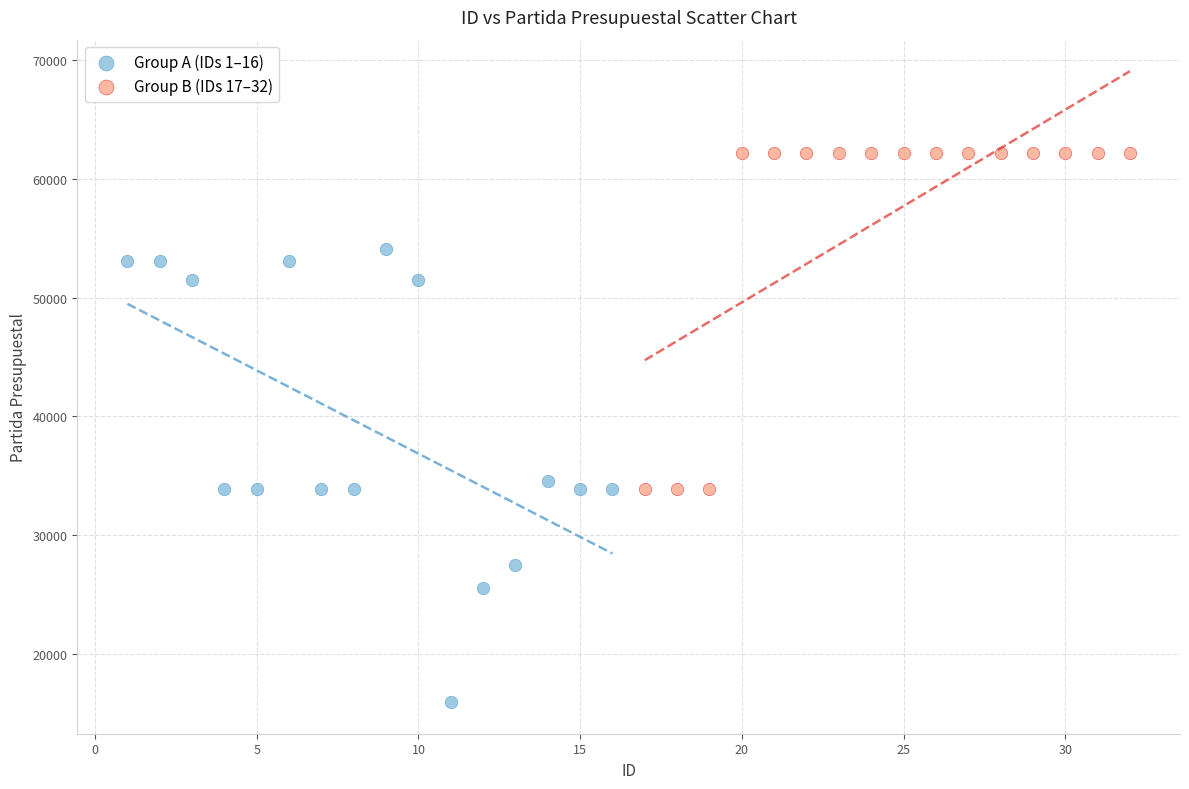

Which series reaches the minimum Y coordinate?

Group A (IDs 1–16)